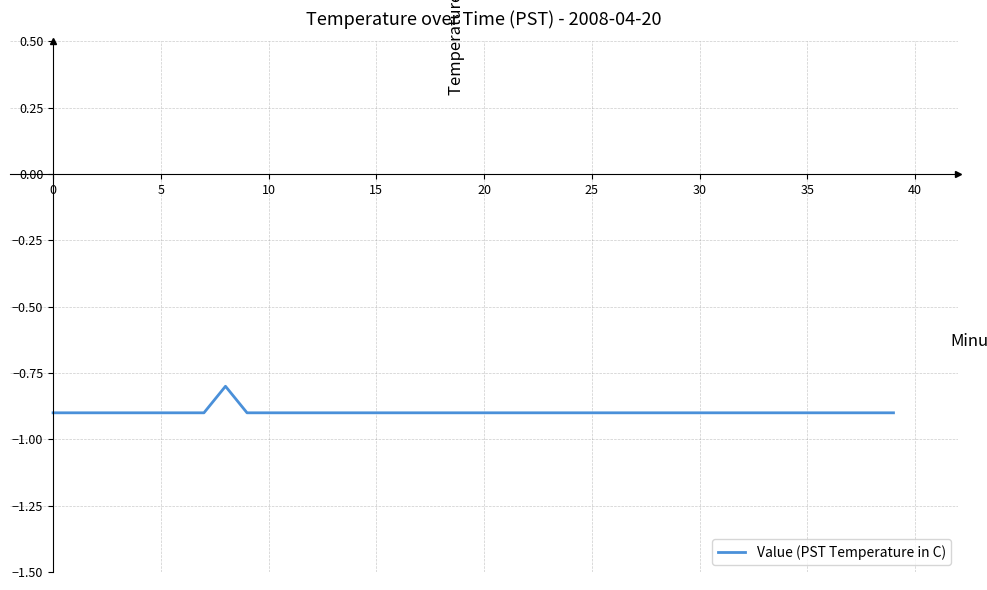

What is the smallest value displayed?

-0.9